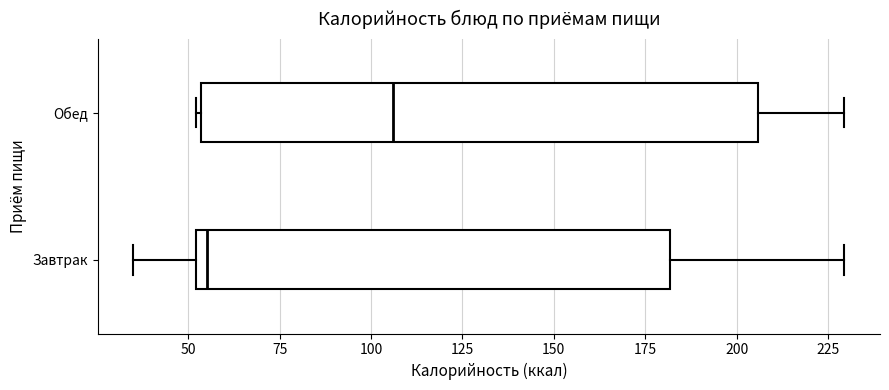

Which box is the widest, from its left edge to its right edge?

Обед